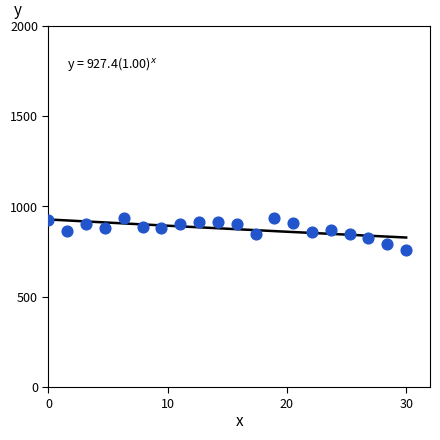

What is the range of Y values (max minus min)?

177